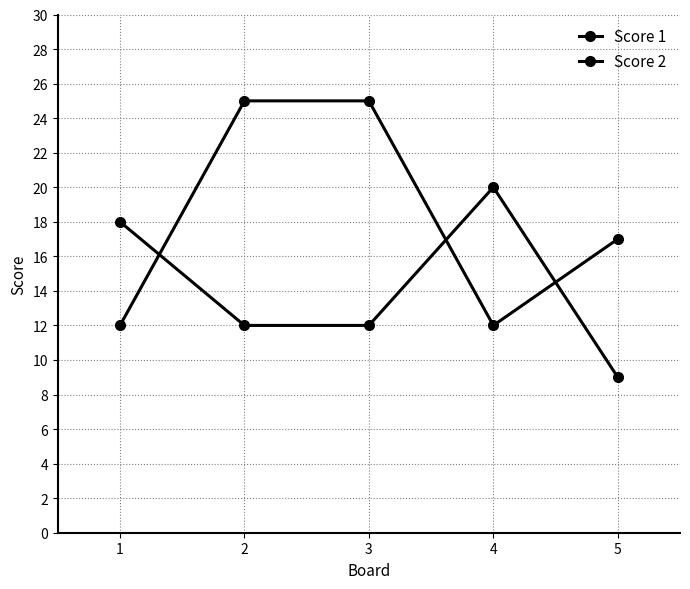

Read the Score 1 value at 2, to the nearest 5.

25